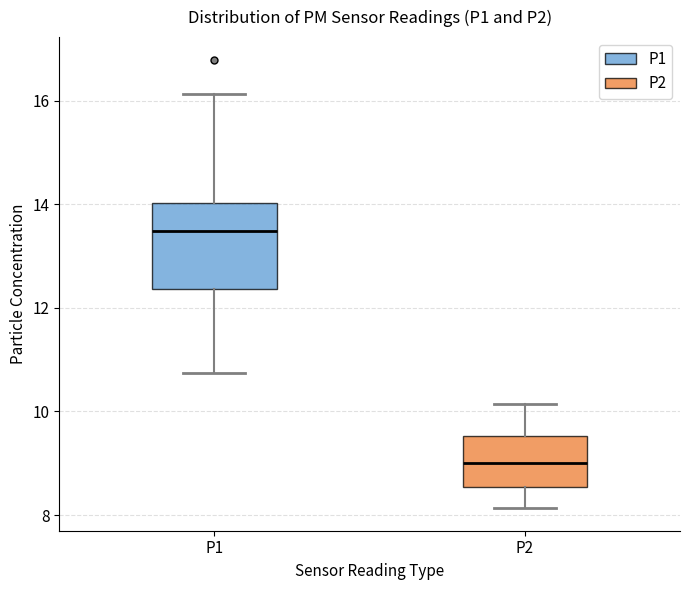

Which box is the tallest, from its lower edge to its upper edge?

P1